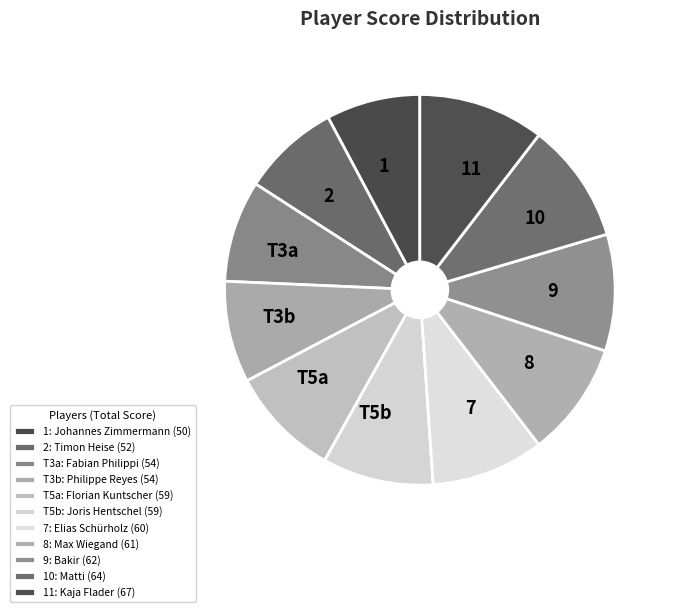

Count the number of slices in the pie.

11